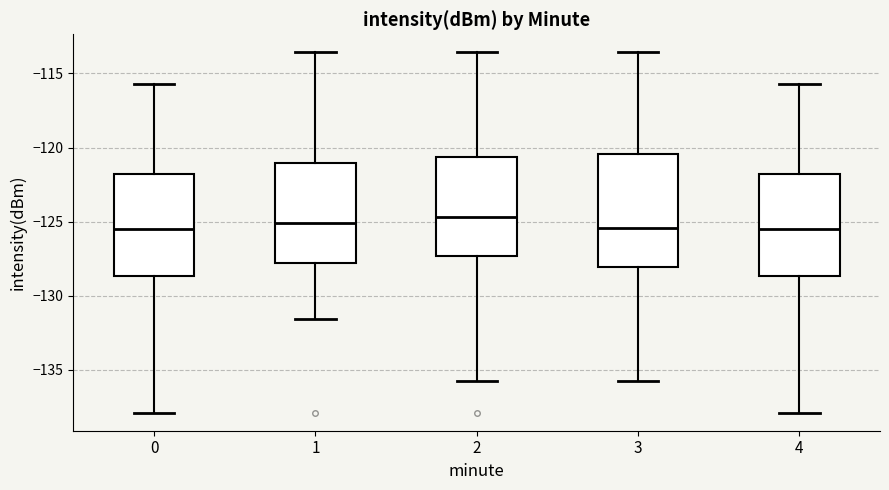

Where does the median line of the box at x = 2 sit on the y-axis? The values are not printed on the chart, so give them approximately, as read against the axis.

-124.5